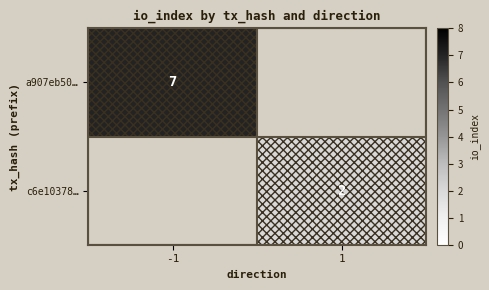

At which category does the chart reach its peak across all series?

-1